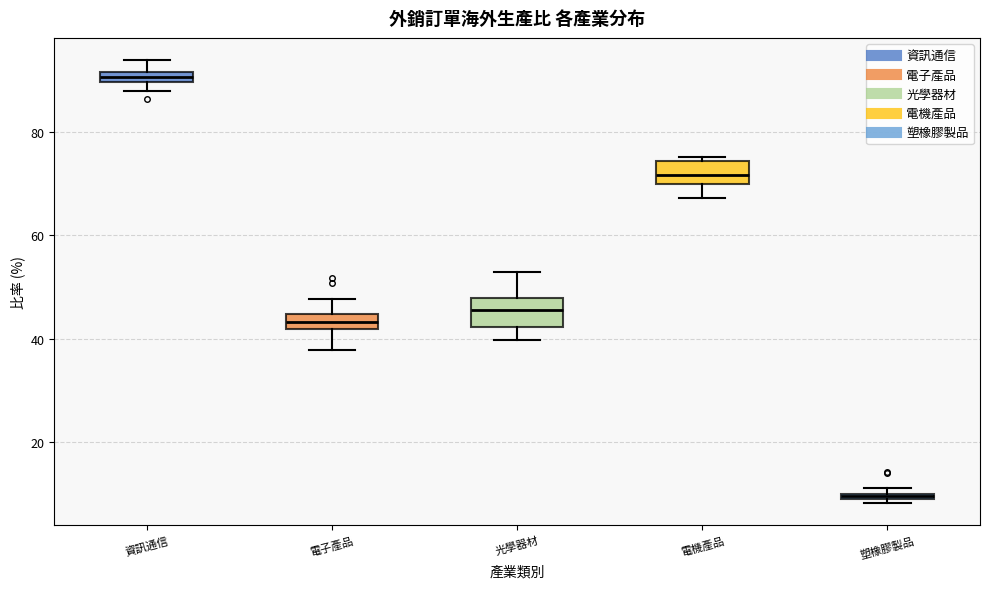

Which box's median line is the lowest?

塑橡膠製品